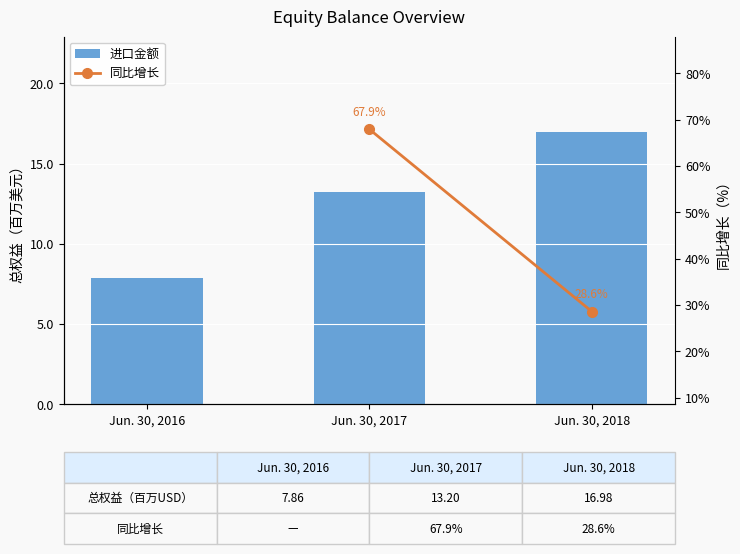

Is it true that the value at Jun. 30, 2016 is 5.3?

False